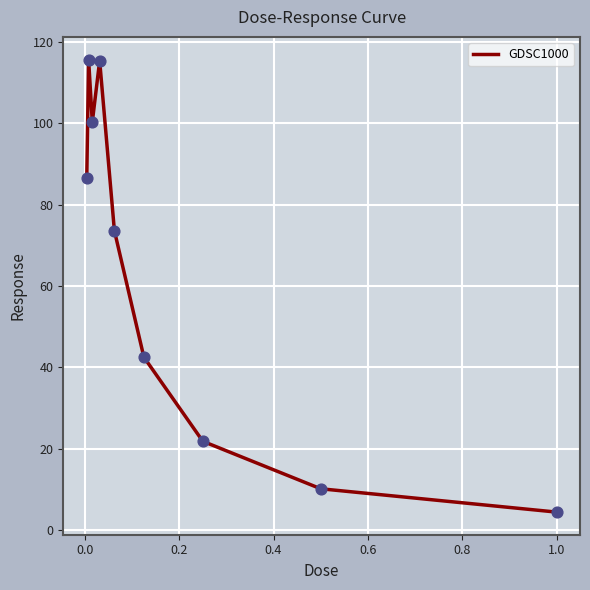

What is the maximum value shown in the chart?

115.7